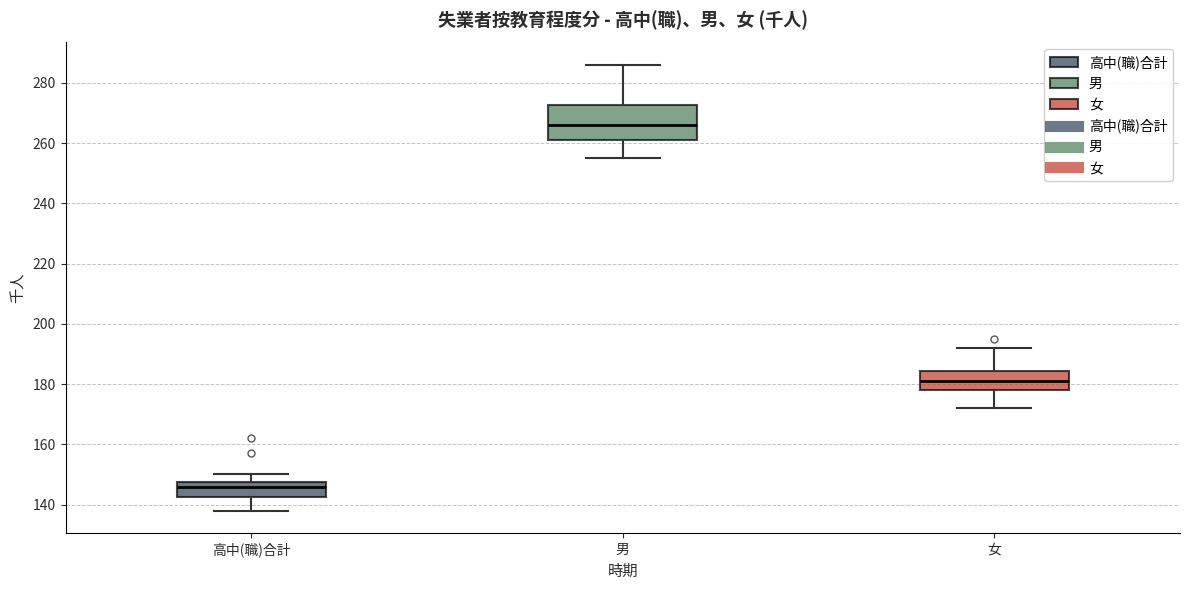

Comparing the boxes themselves (not the whiskers), which one is the tallest?

男